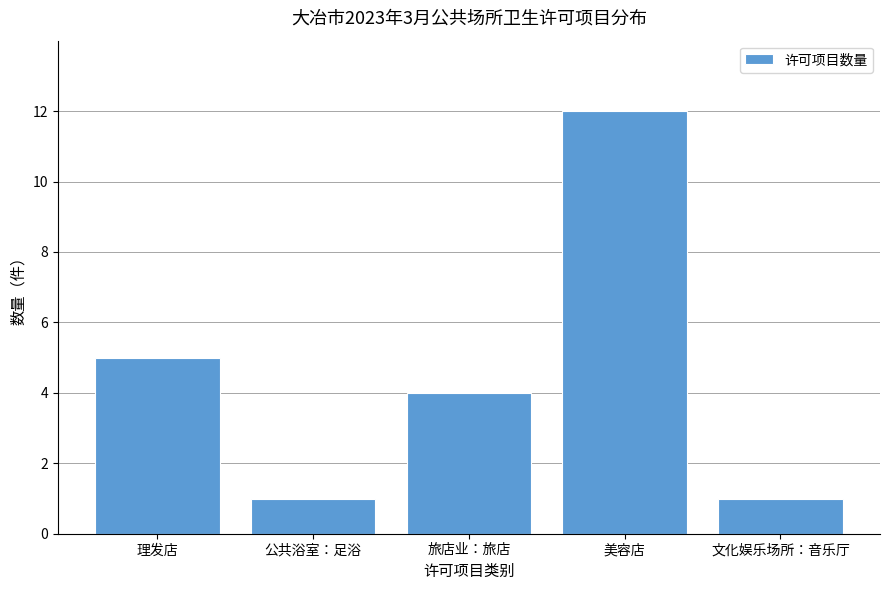

Reading right to left, what are all the values shown in this chart?

1	12	4	1	5